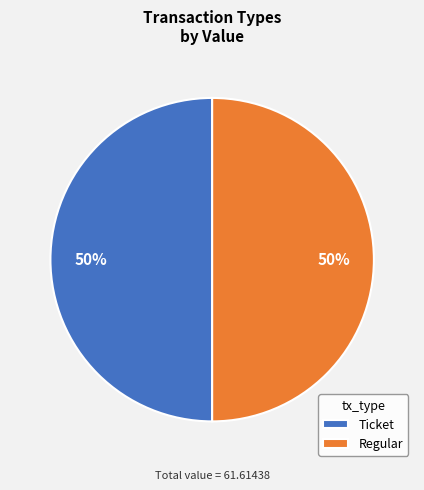

Is the sum of Ticket and Regular greater than half?

Yes